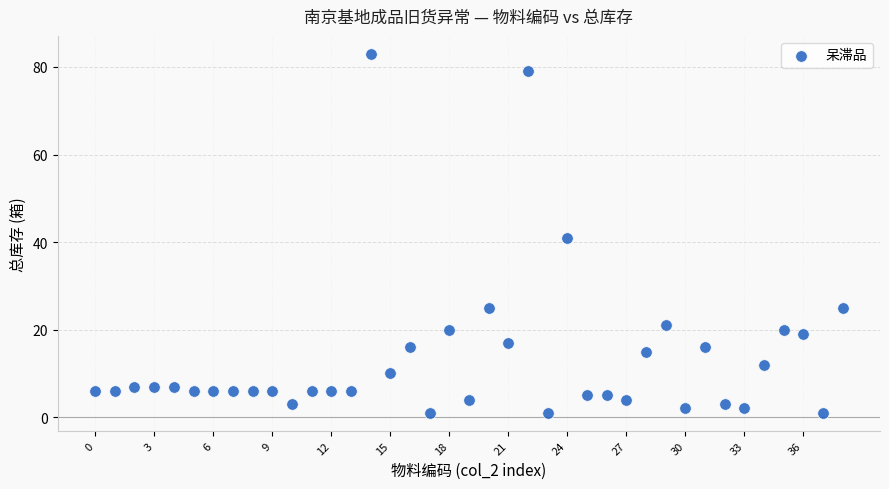

What is the range of Y values (max minus min)?

82